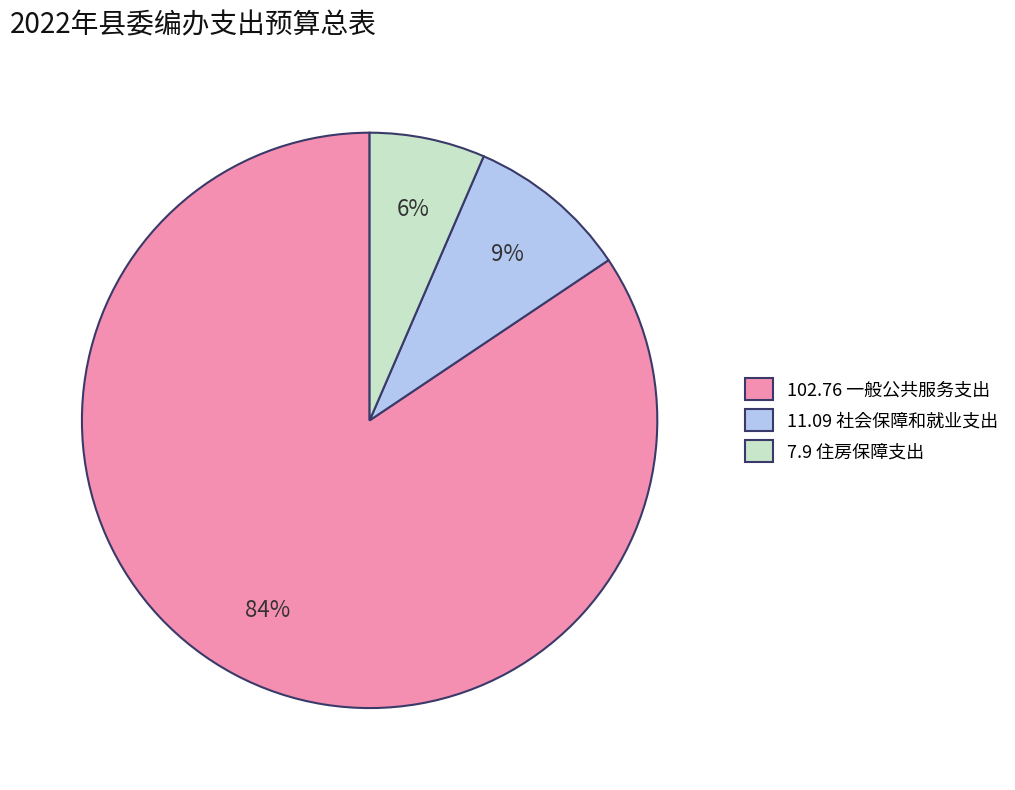

Which has a higher value, 102.76 一般公共服务支出 or 7.9 住房保障支出?

102.76 一般公共服务支出